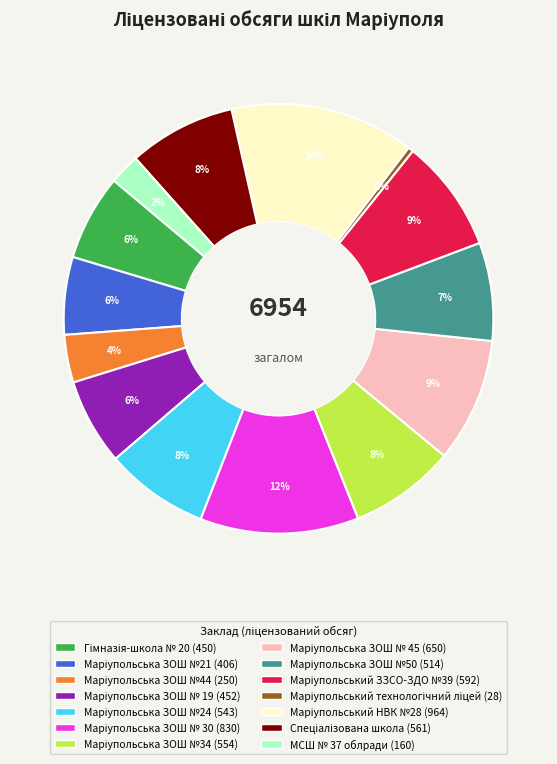

To the nearest percent, what is the average slice percentage?

7%